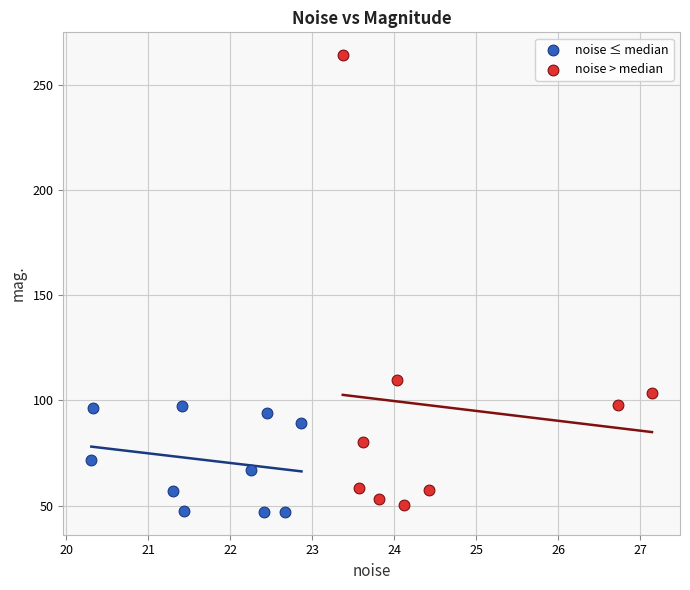

Which series contains the highest Y value?

noise > median